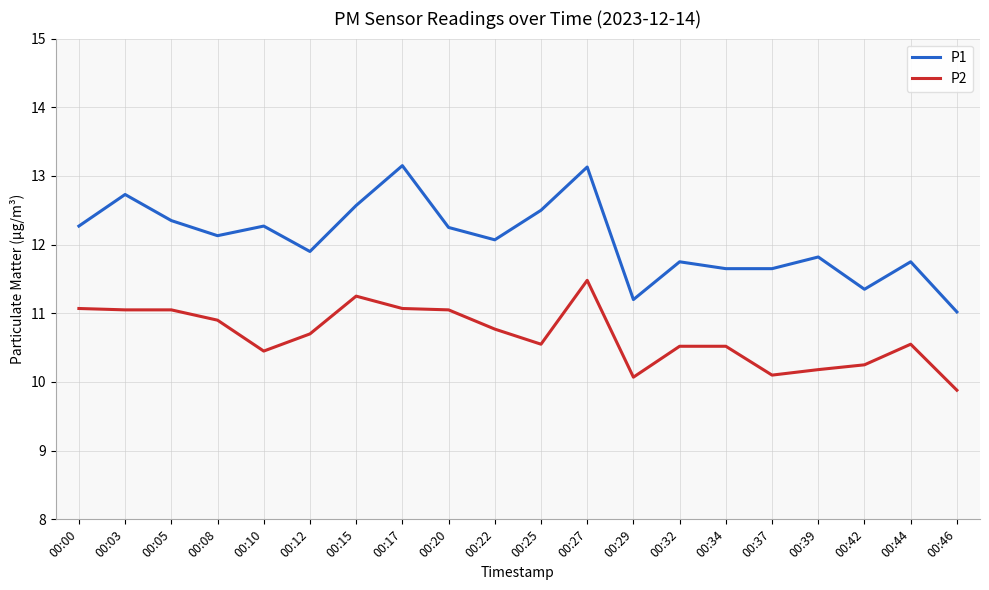

What is the difference between the P1 values at 00:32 and 00:46?

0.7